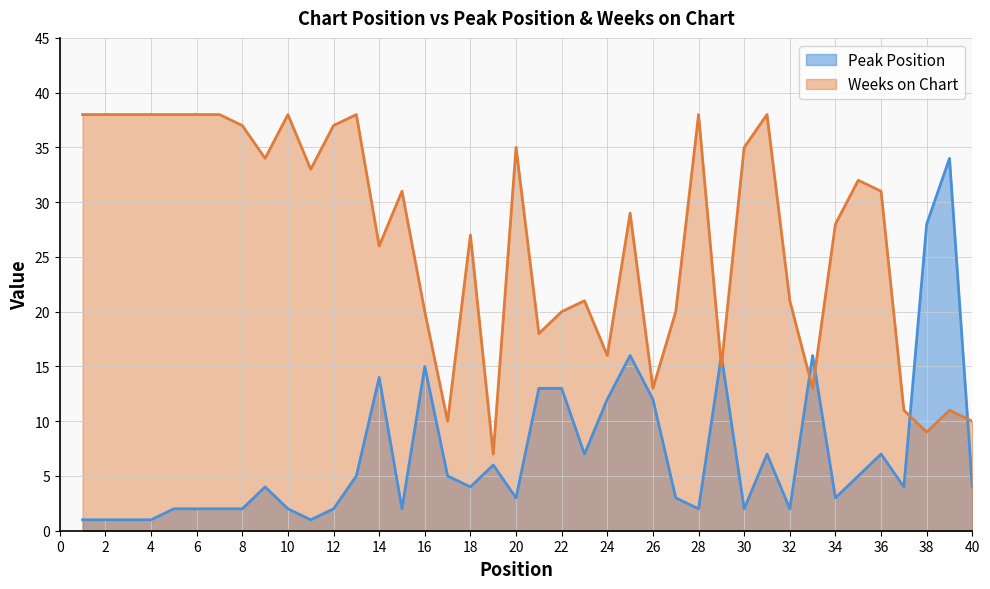

At which category does the chart reach its peak across all series?

1